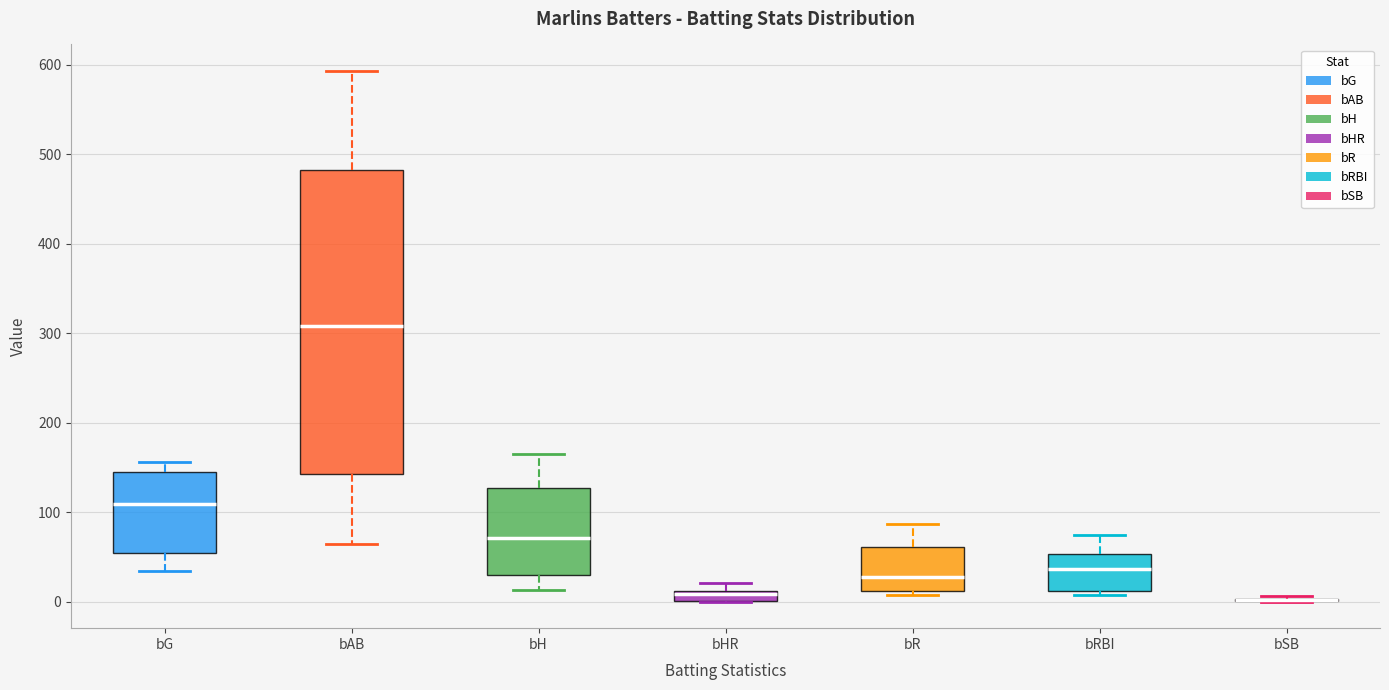

Where does the upper whisker of the box for bG end on the y-axis? The values are not printed on the chart, so give them approximately, as read against the axis.

160